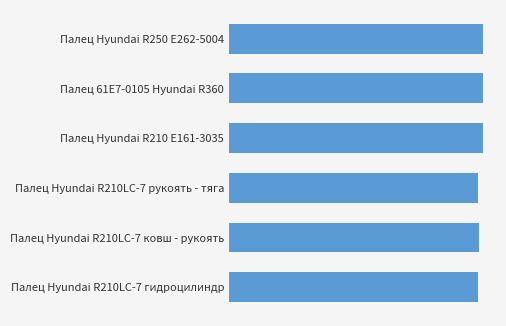

Does the chart contain stacked bars?

No